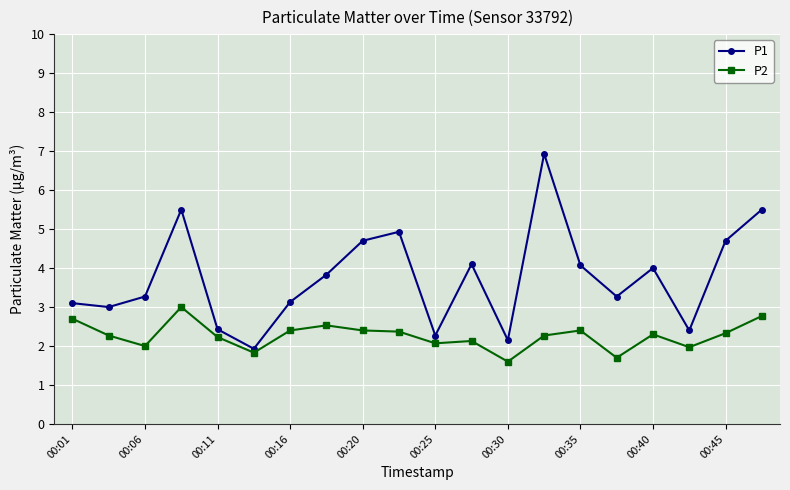

What is the maximum value shown in the chart?

6.9